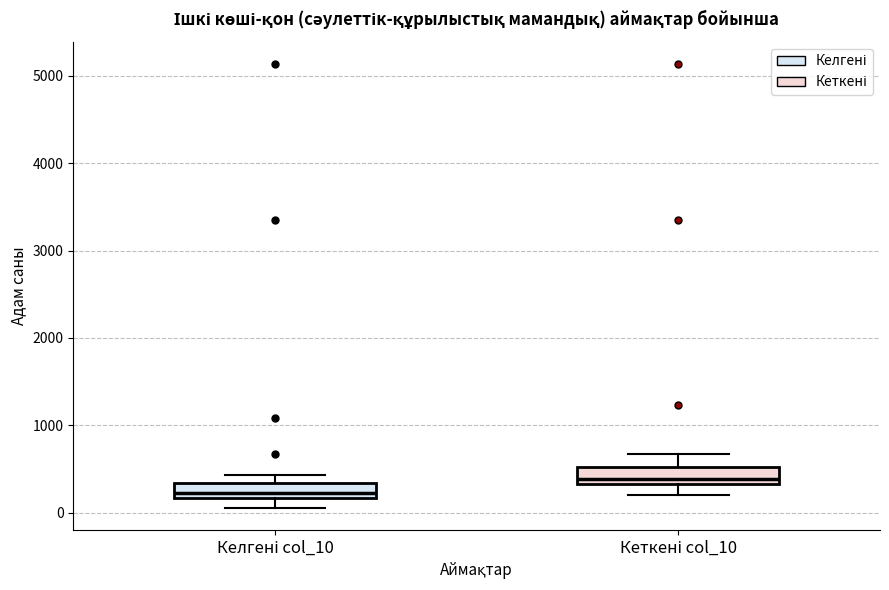

Reading left to right, transcribe this box plot: for each box, give where its median line is, the range the box spans, and where its two whiskers end, as read against the y-axis. The values are not printed on the chart, so give them approximately, as read against the axis.

Келгені col_10: median 200 (just above the box's lower edge), box 200 to 300, whiskers 100 to 400
Кеткені col_10: median 400, box 300 to 500, whiskers 200 to 700